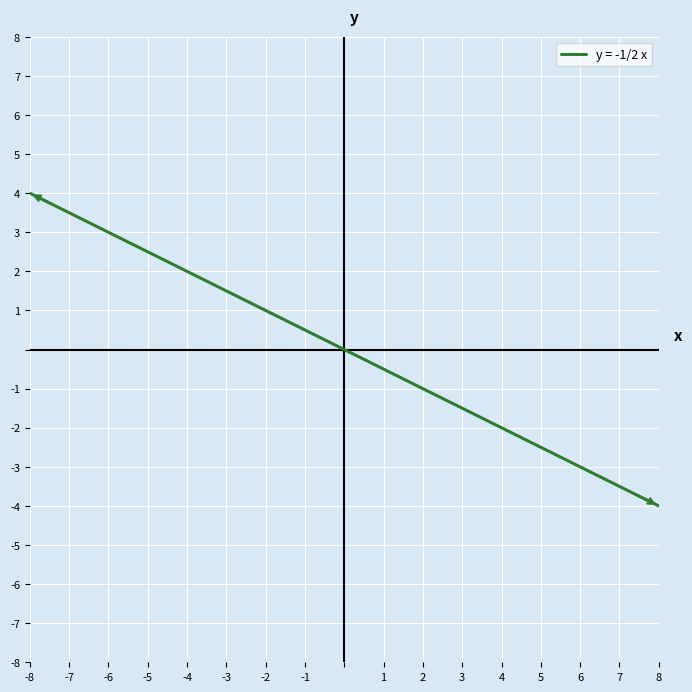

What is the difference between the maximum and minimum values?

8.0